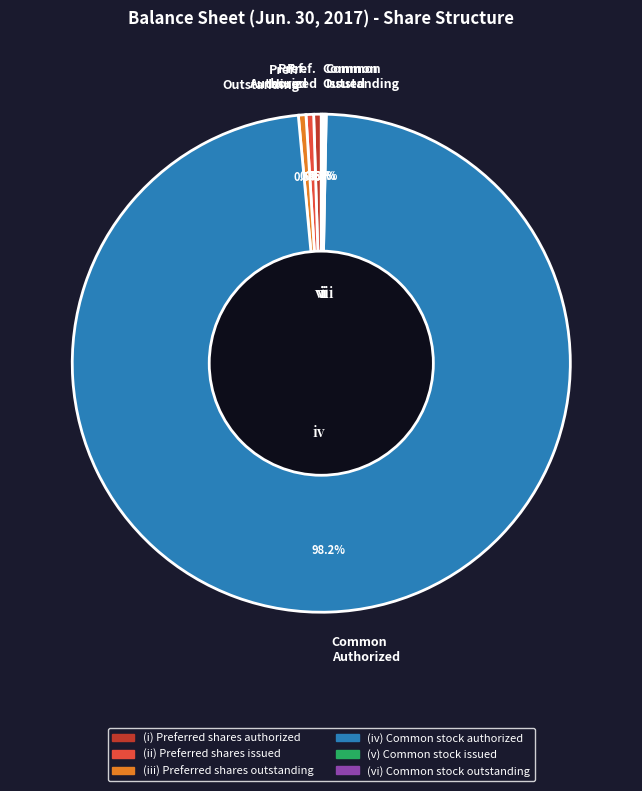

What portion of the pie excludes Pref. Authorized?

99.5%